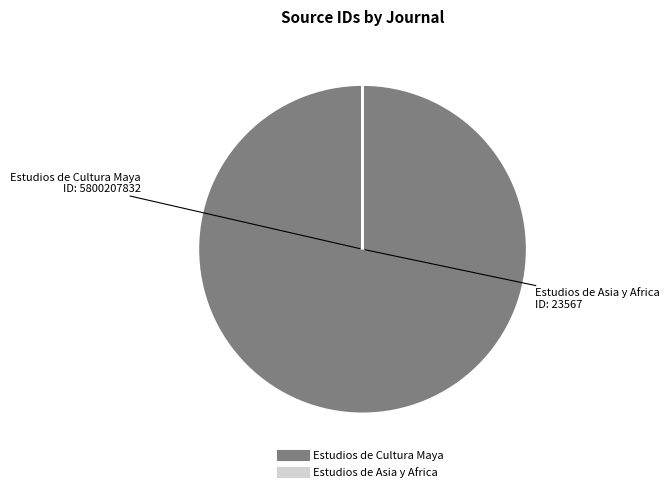

Which category has the biggest portion of the pie?

Estudios de Cultura Maya